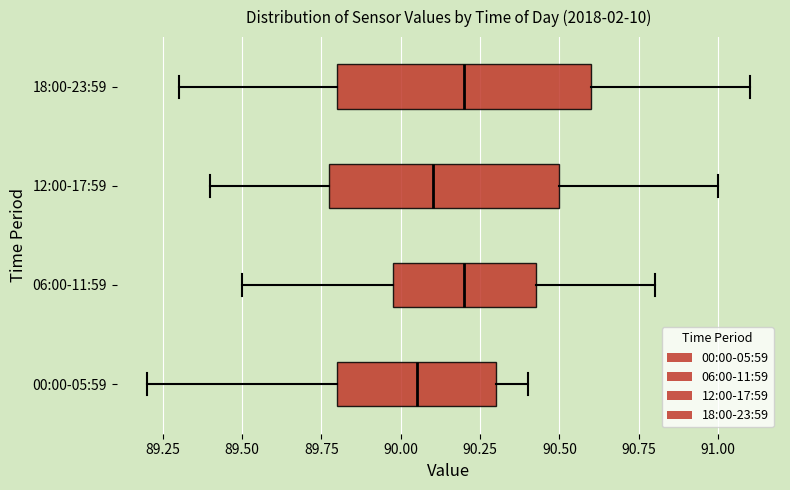

Comparing the boxes themselves (not the whiskers), which one is the widest?

18:00-23:59